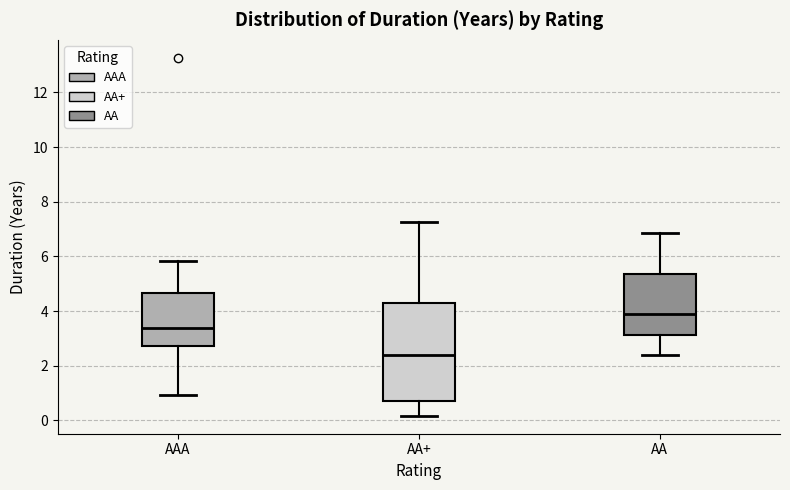

Reading left to right, transcribe this box plot: for each box, give where its median line is, the range the box spans, and where its two whiskers end, as read against the y-axis. The values are not printed on the chart, so give them approximately, as read against the axis.

AAA: median 3.4, box 2.8 to 4.6, whiskers 1.0 to 5.8
AA+: median 2.4, box 0.8 to 4.4, whiskers 0.2 to 7.2
AA: median 3.8, box 3.2 to 5.4, whiskers 2.4 to 6.8